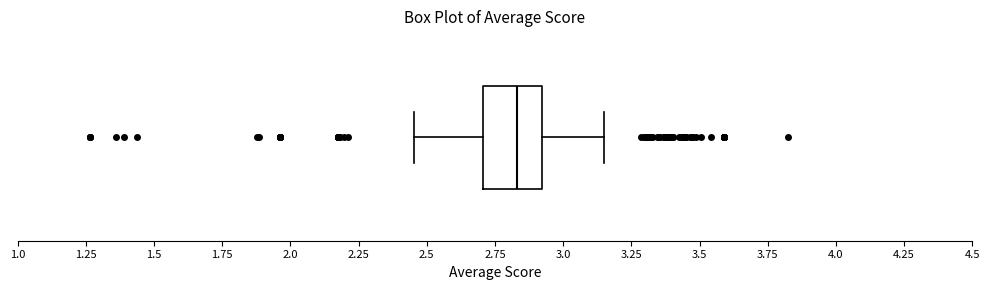

Read this box plot against the x-axis: the position of the median line, the range covered by the box, and the ends of both whiskers. The values are not printed on the chart, so give them approximately, as read against the axis.

median 2.85, box 2.70 to 2.90, whiskers 2.45 to 3.15